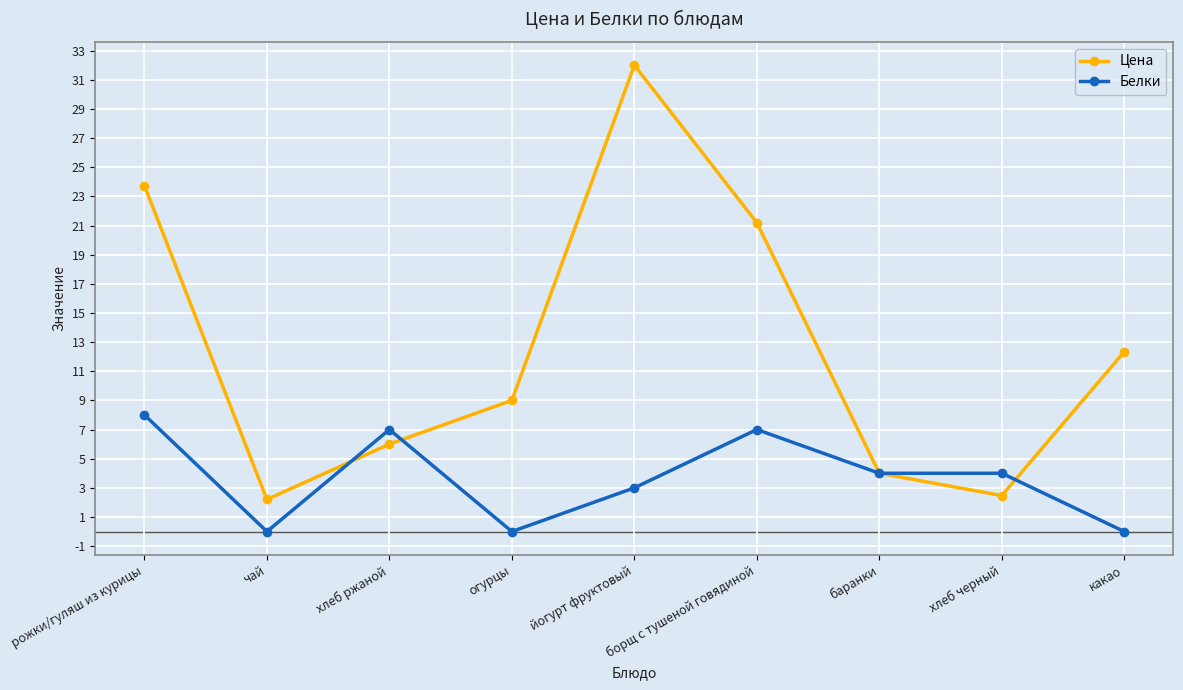

Between which two adjacent categories do Белки and Цена first intersect?

чай and хлеб ржаной